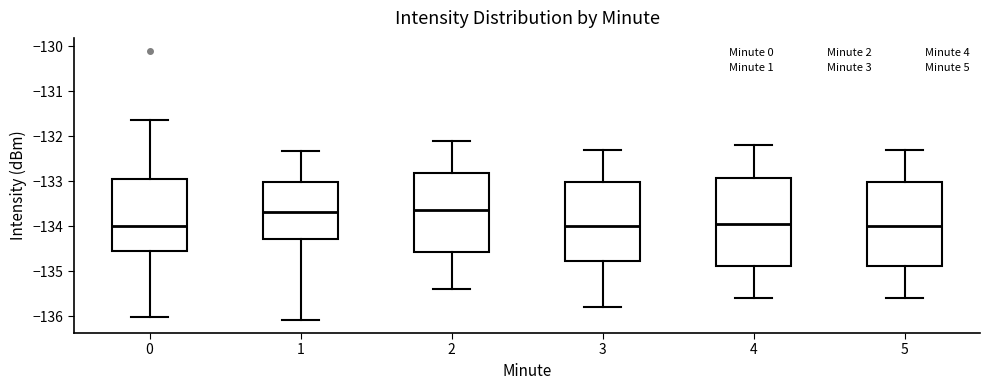

Where does the upper whisker of the box at x = 1 end on the y-axis? The values are not printed on the chart, so give them approximately, as read against the axis.

-132.3